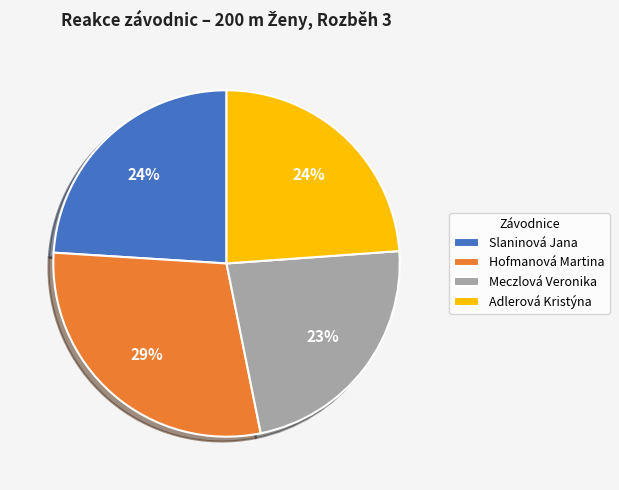

To the nearest percent, what is the difference between the Meczlová Veronika and Slaninová Jana slice percentages?

1%